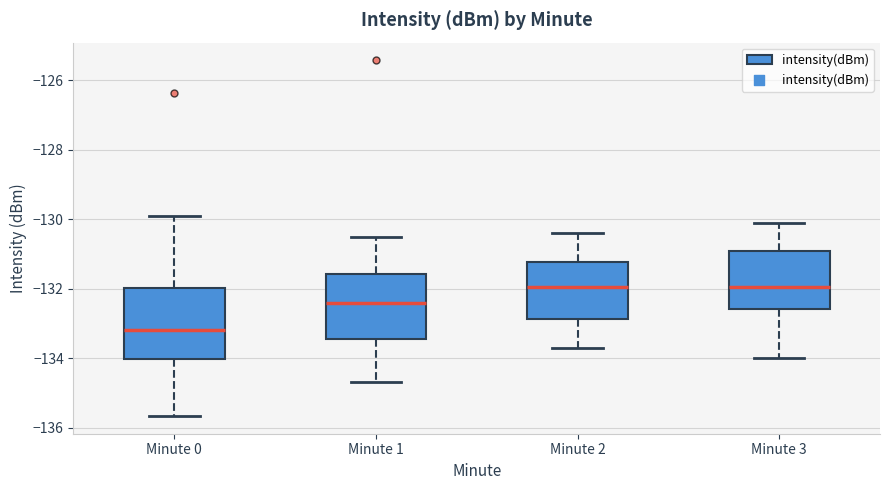

Reading left to right, read every box against the y-axis: the position of its median line, the range the box covers, and the ends of its whiskers. The values are not printed on the chart, so give them approximately, as read against the axis.

Minute 0: median -133.2, box -134.0 to -132.0, whiskers -135.6 to -129.8
Minute 1: median -132.4, box -133.4 to -131.6, whiskers -134.6 to -130.4
Minute 2: median -132.0, box -132.8 to -131.2, whiskers -133.6 to -130.4
Minute 3: median -132.0, box -132.6 to -131.0, whiskers -134.0 to -130.0